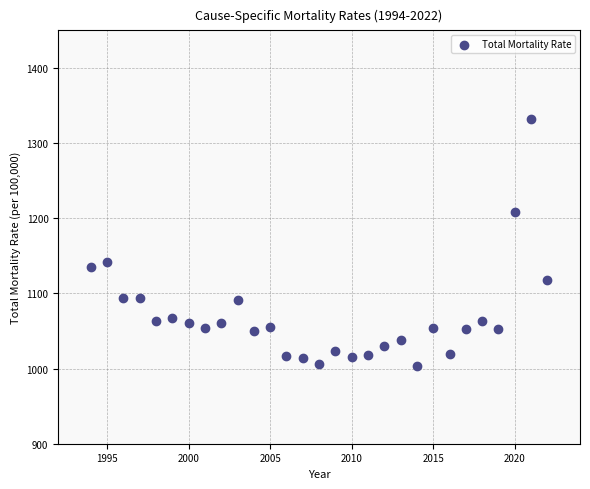

What Y value in the scatter plot is closest to 1168?

1141.4